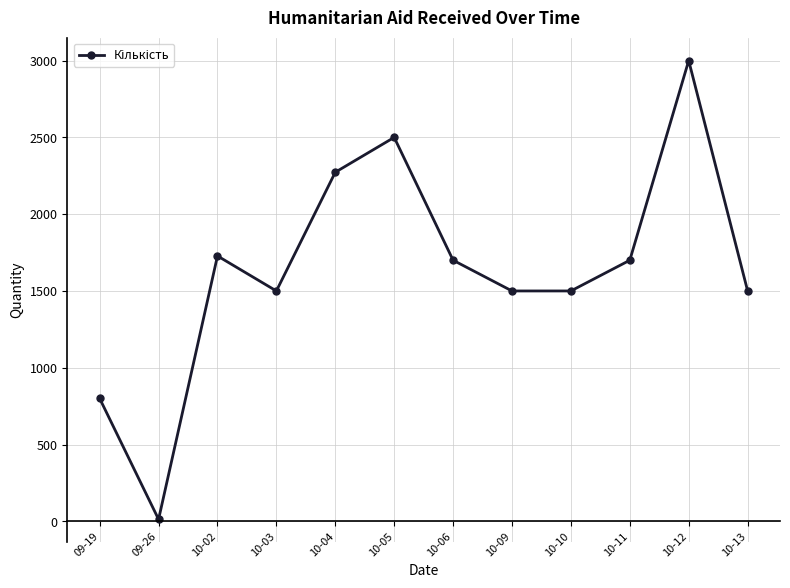

Count the number of data series in this chart.

1